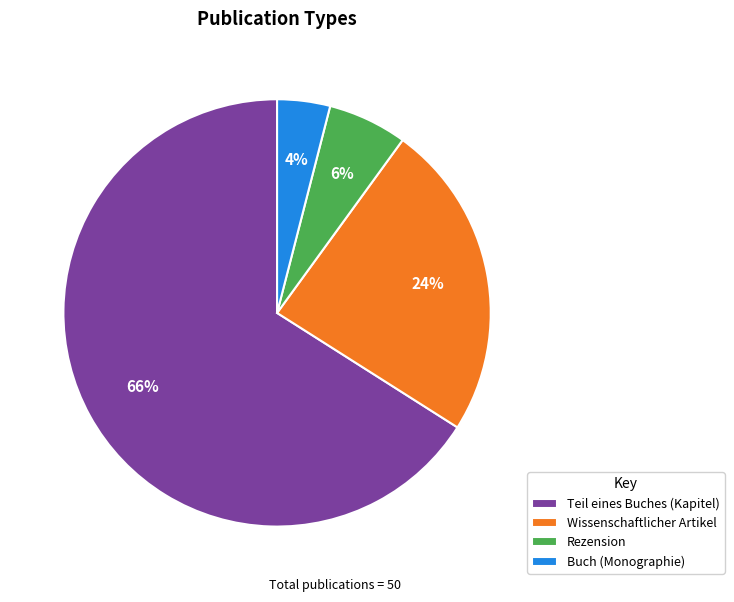

To the nearest percent, what percentage of the pie is Teil eines Buches (Kapitel)?

66%